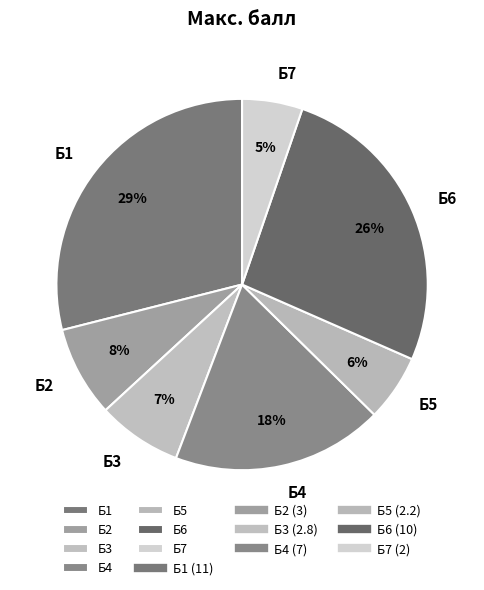

True or false: Б7 accounts for 5% of the total.

True